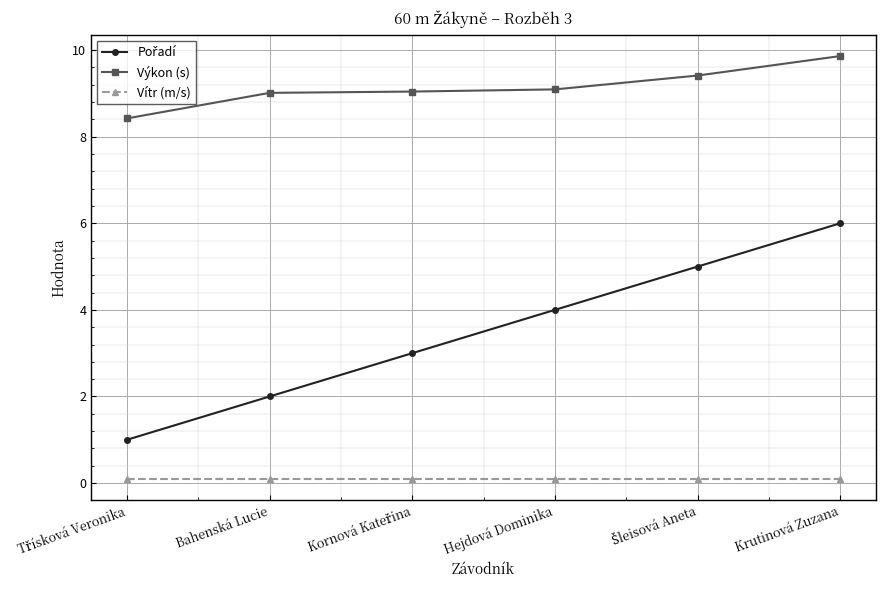

What is the minimum value shown in the chart?

0.1